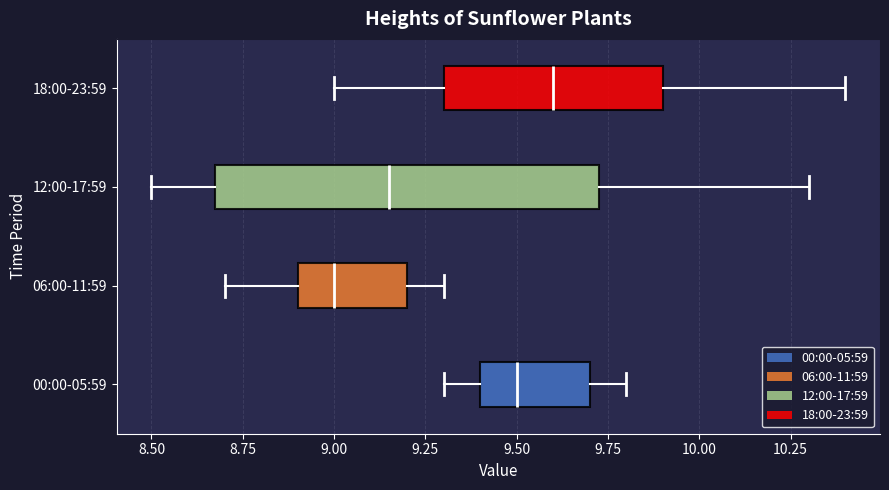

Reading bottom to top, transcribe this box plot: for each box, give where its median line is, the range the box spans, and where its two whiskers end, as read against the x-axis. The values are not printed on the chart, so give them approximately, as read against the axis.

00:00-05:59: median 9.50, box 9.40 to 9.70, whiskers 9.30 to 9.80
06:00-11:59: median 9.00, box 8.90 to 9.20, whiskers 8.70 to 9.30
12:00-17:59: median 9.15, box 8.70 to 9.75, whiskers 8.50 to 10.30
18:00-23:59: median 9.60, box 9.30 to 9.90, whiskers 9.00 to 10.40